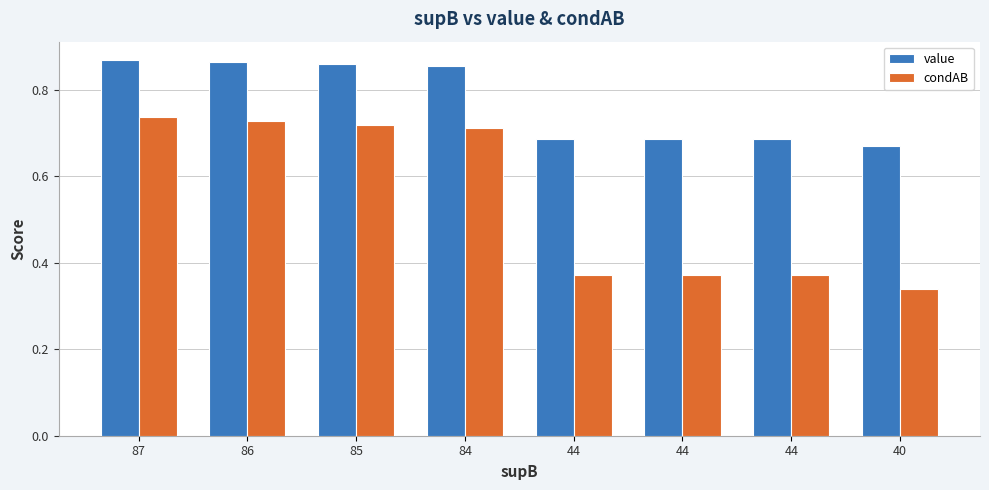

What are all the series names shown in the legend?

value, condAB